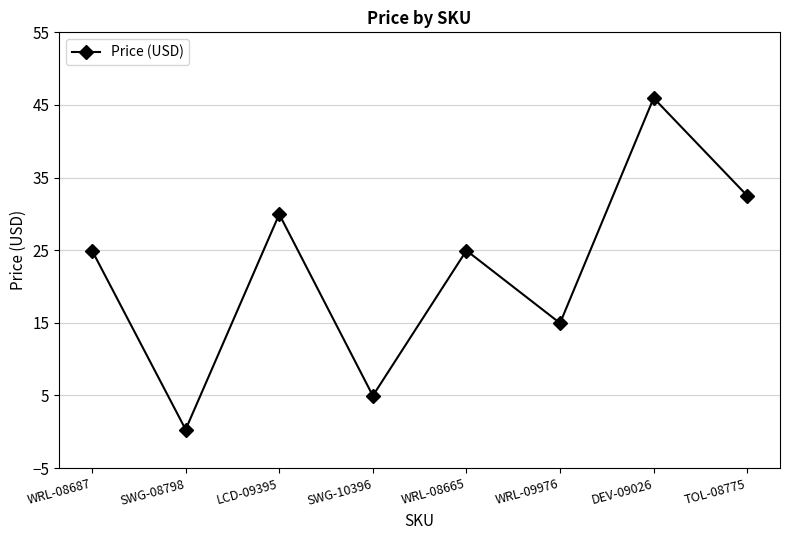

Read the value at TOL-08775.

32.5